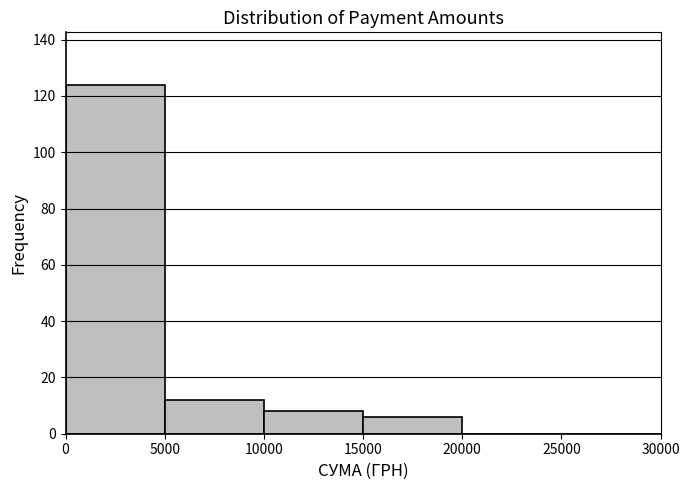

Reading left to right, list every bar in this chart as the range it spans on the x-axis followed by its height. The values are not printed on the chart, so give them approximately, as read against the axis.

0 to 5000: 124
5000 to 10000: 12
10000 to 15000: 8
15000 to 20000: 6
20000 to 25000: 0
25000 to 30000: 0